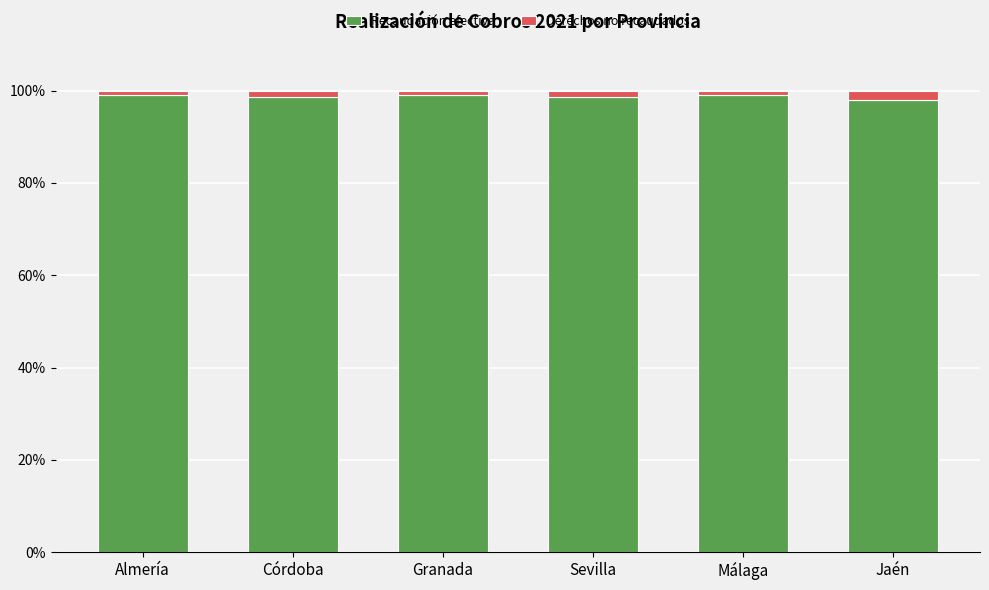

The value of Recaudación efectiva at Almería is 99.0. True or false?

True